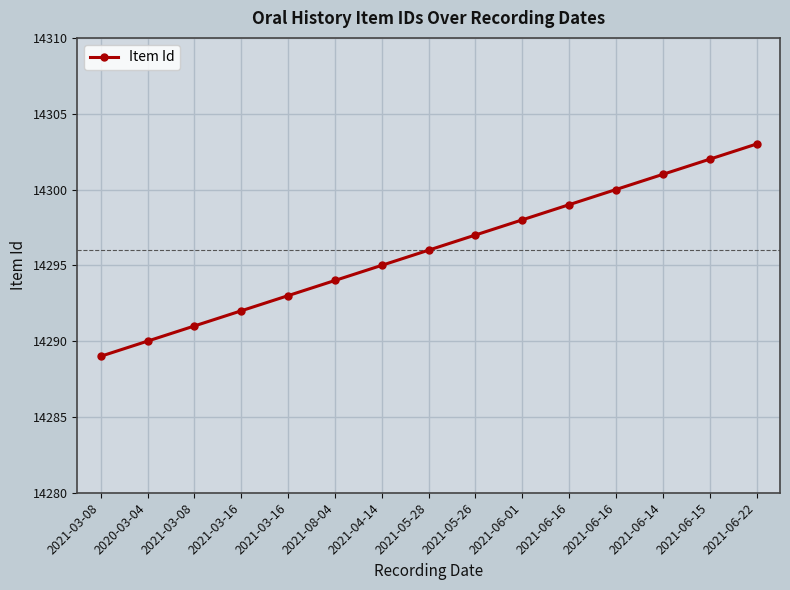

Count the number of data series in this chart.

1